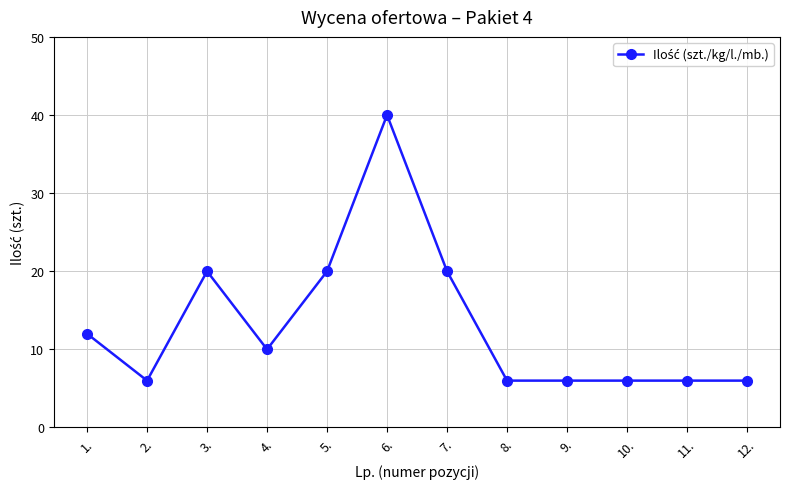

The chart shows a value of 6 at 11.. True or false?

True